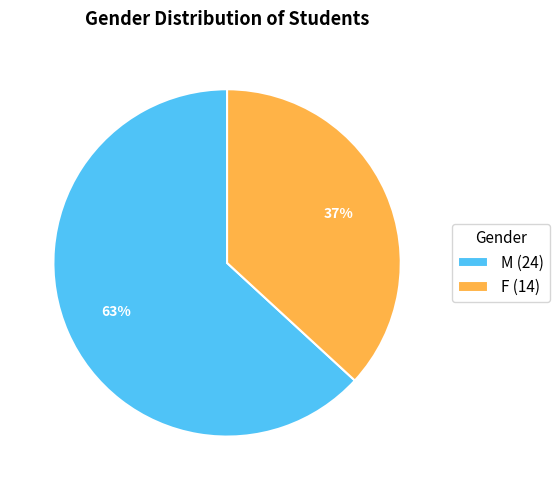

Does M represent more than half of the total?

Yes